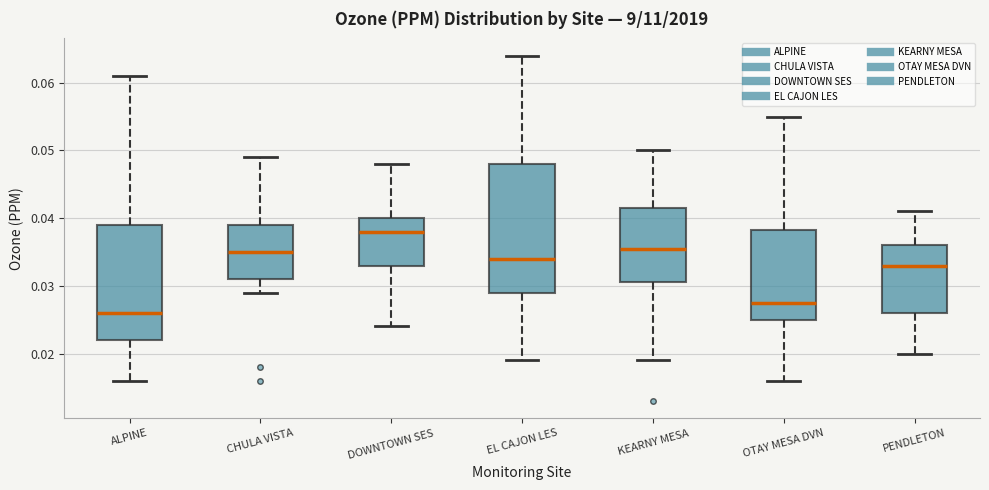

Reading left to right, read every box against the y-axis: the position of its median line, the range the box covers, and the ends of its whiskers. The values are not printed on the chart, so give them approximately, as read against the axis.

ALPINE: median 0.026, box 0.022 to 0.039, whiskers 0.016 to 0.061
CHULA VISTA: median 0.035, box 0.031 to 0.039, whiskers 0.029 to 0.049
DOWNTOWN SES: median 0.038, box 0.033 to 0.040, whiskers 0.024 to 0.048
EL CAJON LES: median 0.034, box 0.029 to 0.048, whiskers 0.019 to 0.064
KEARNY MESA: median 0.036, box 0.031 to 0.042, whiskers 0.019 to 0.050
OTAY MESA DVN: median 0.028, box 0.025 to 0.038, whiskers 0.016 to 0.055
PENDLETON: median 0.033, box 0.026 to 0.036, whiskers 0.020 to 0.041